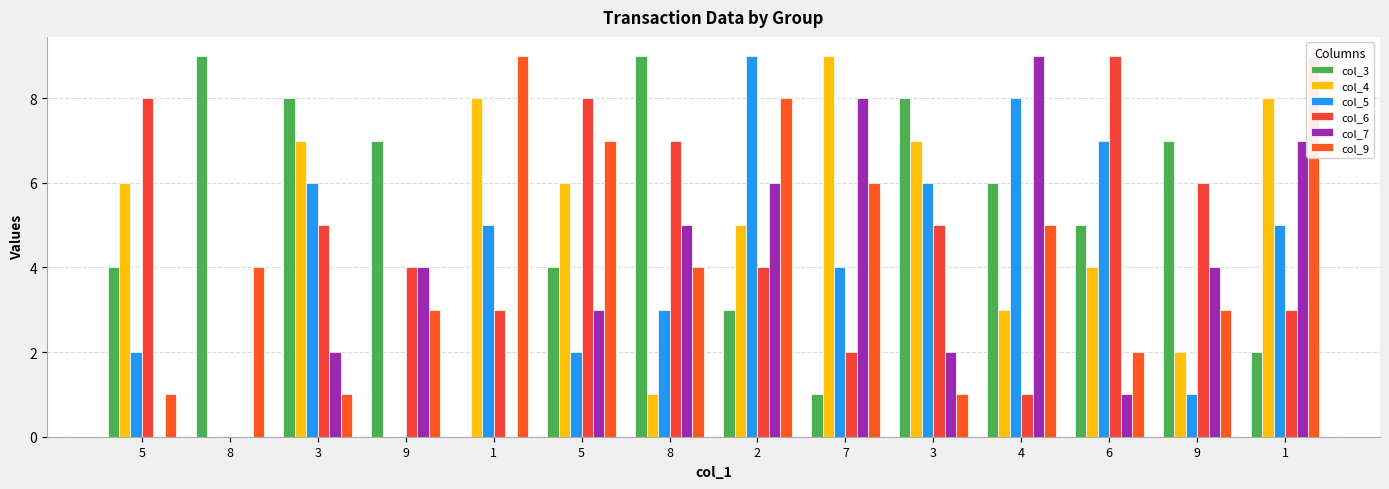

Count the number of data series in this chart.

6